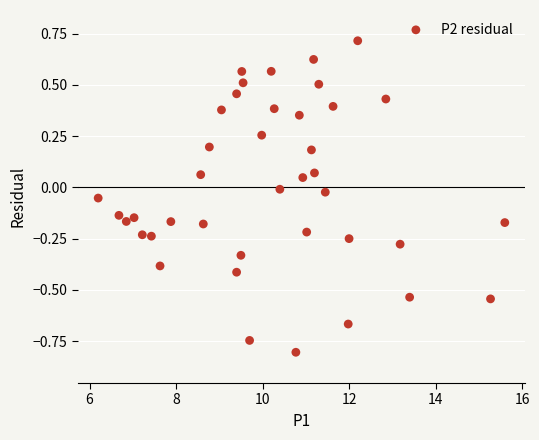

What is the range of X values (max minus min)?

9.4